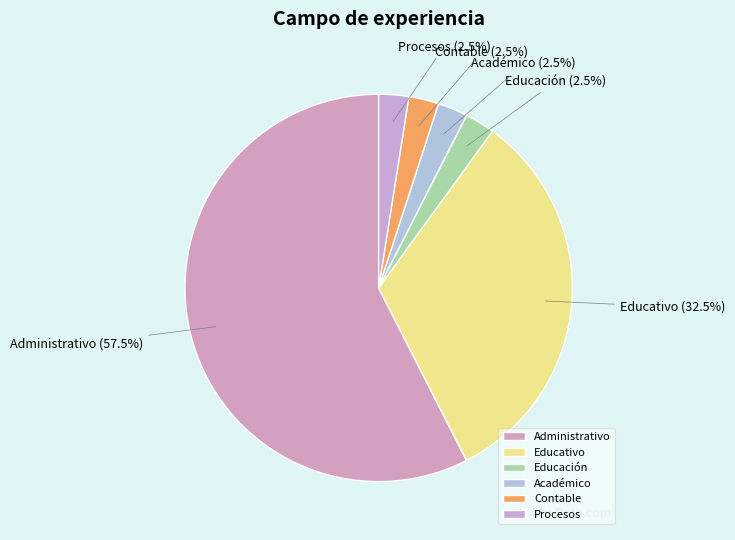

How many slices are in this pie chart?

6